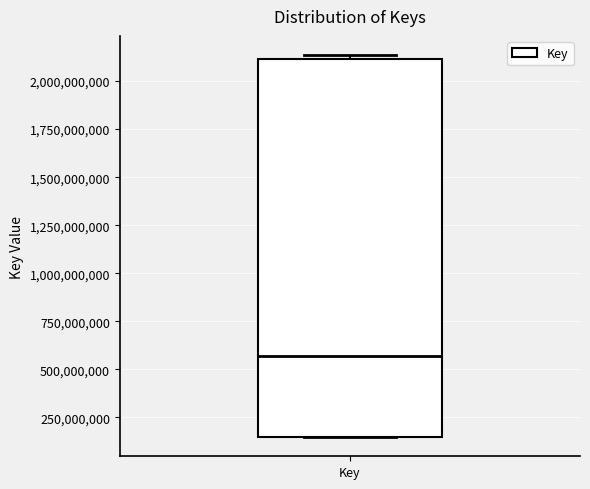

Read this box plot against the y-axis: the position of the median line, the range covered by the box, and the ends of both whiskers. The values are not printed on the chart, so give them approximately, as read against the axis.

median 550000000, box 150000000 to 2100000000, whiskers 150000000 to 2150000000